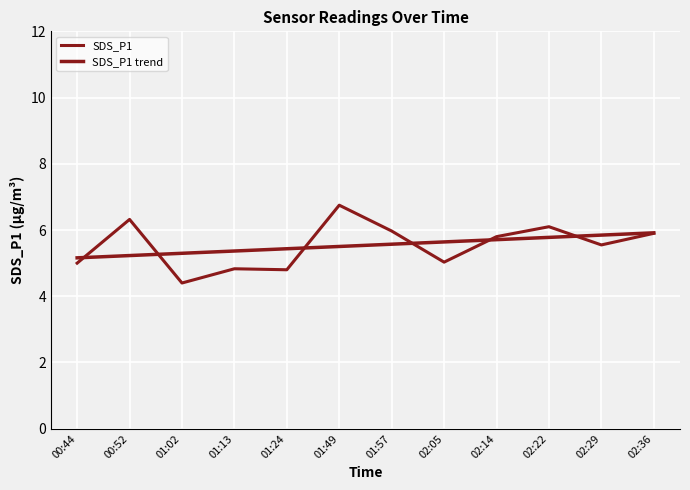

At which category is the sum across all series the highest?

01:49